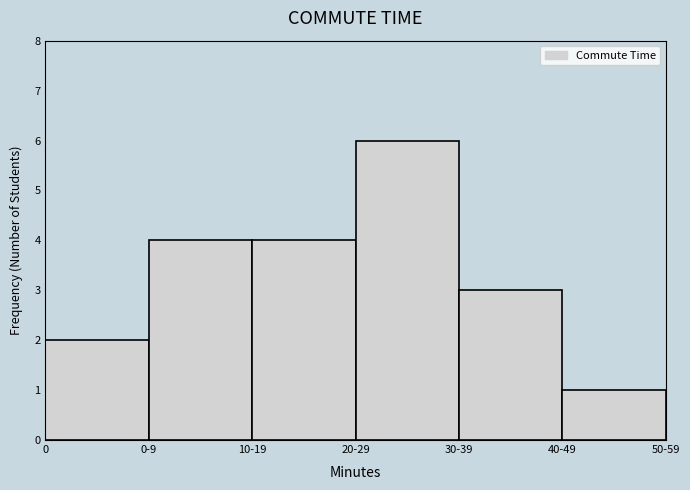

Reading left to right, list all the values displayed in this chart.

0=2	0-9=4	10-19=4	20-29=6	30-39=3	40-49=1